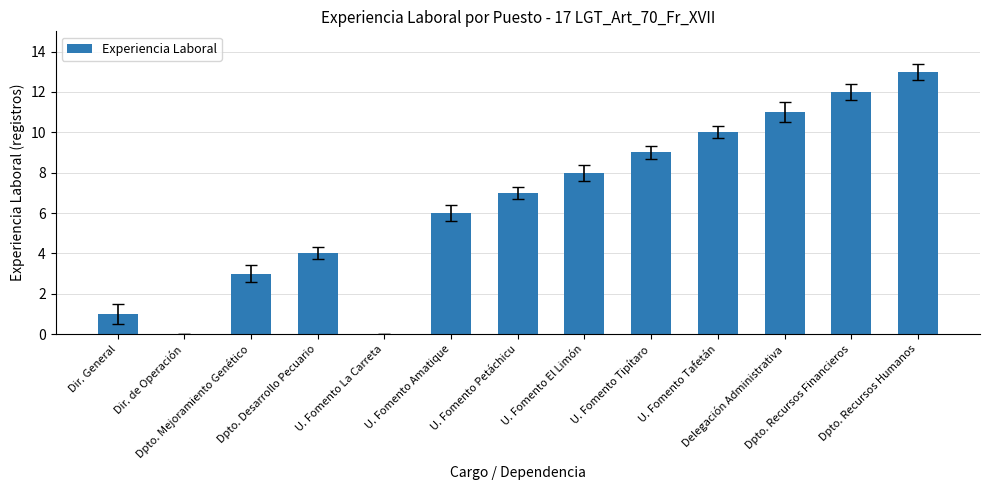

What is the greatest value displayed?

13